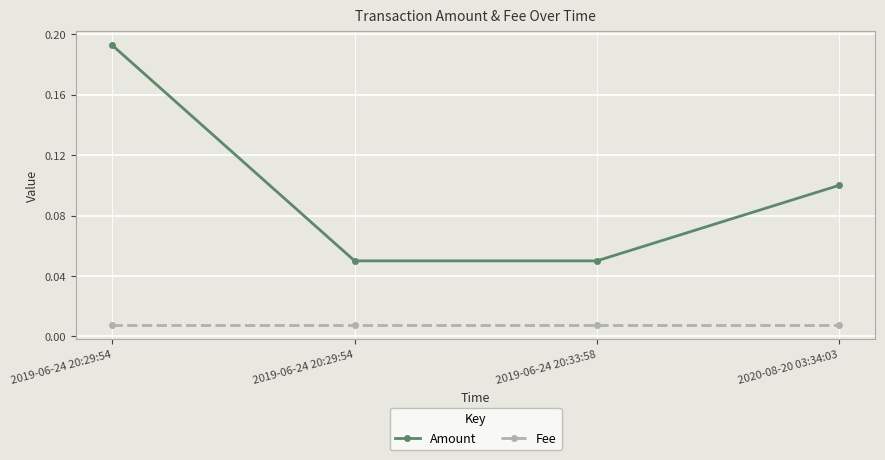

What are all the series names shown in the legend?

Amount, Fee